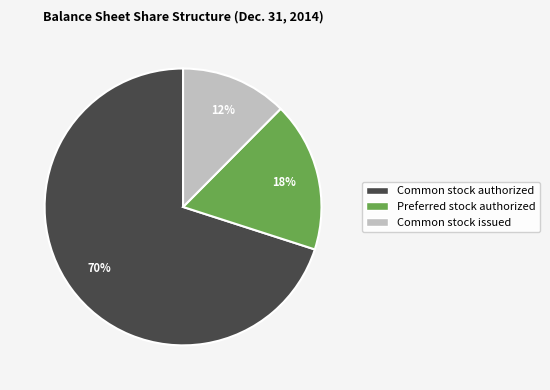

Which category has the smallest portion of the pie?

Common stock issued